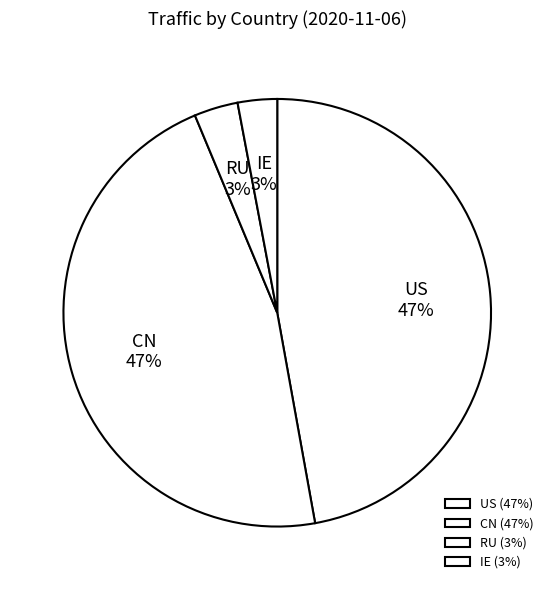

Does CN account for over 50% of the chart?

No